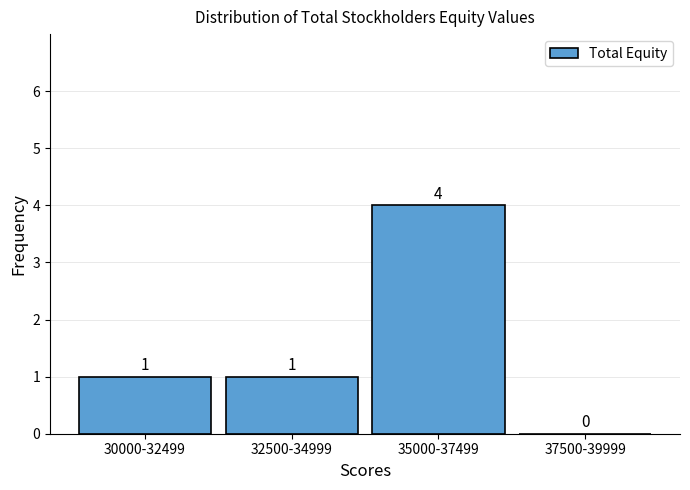

Reading right to left, list all the values displayed in this chart.

37500-39999=0	35000-37499=4	32500-34999=1	30000-32499=1